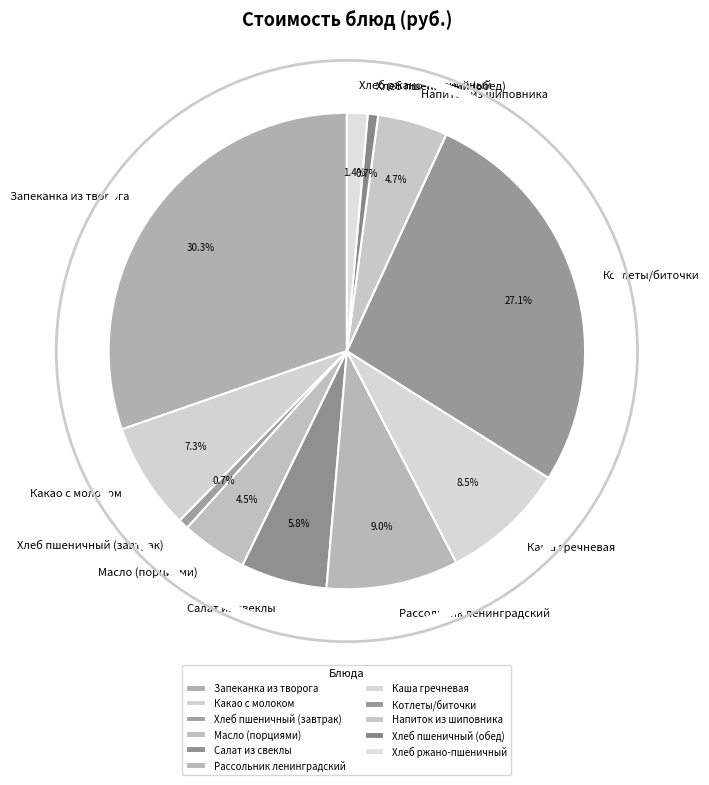

Combined, do Хлеб пшеничный (завтрак) and Хлеб ржано-пшеничный account for over 50%?

No